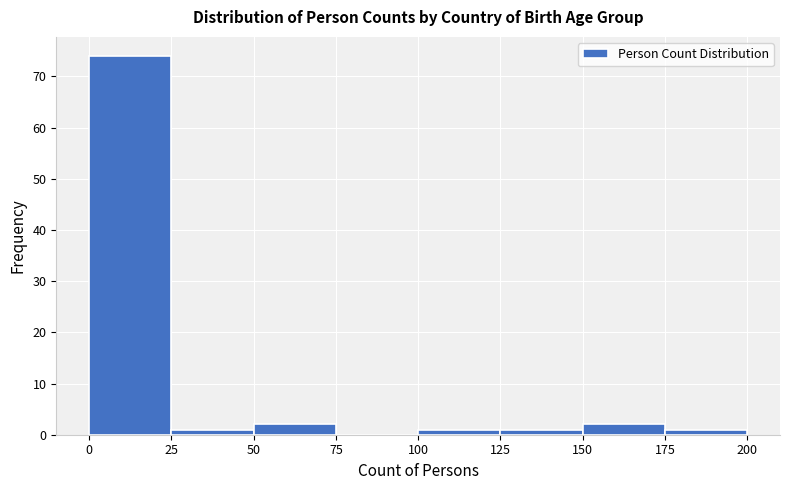

Over which range of the x-axis is the bar tallest?

0 to 25